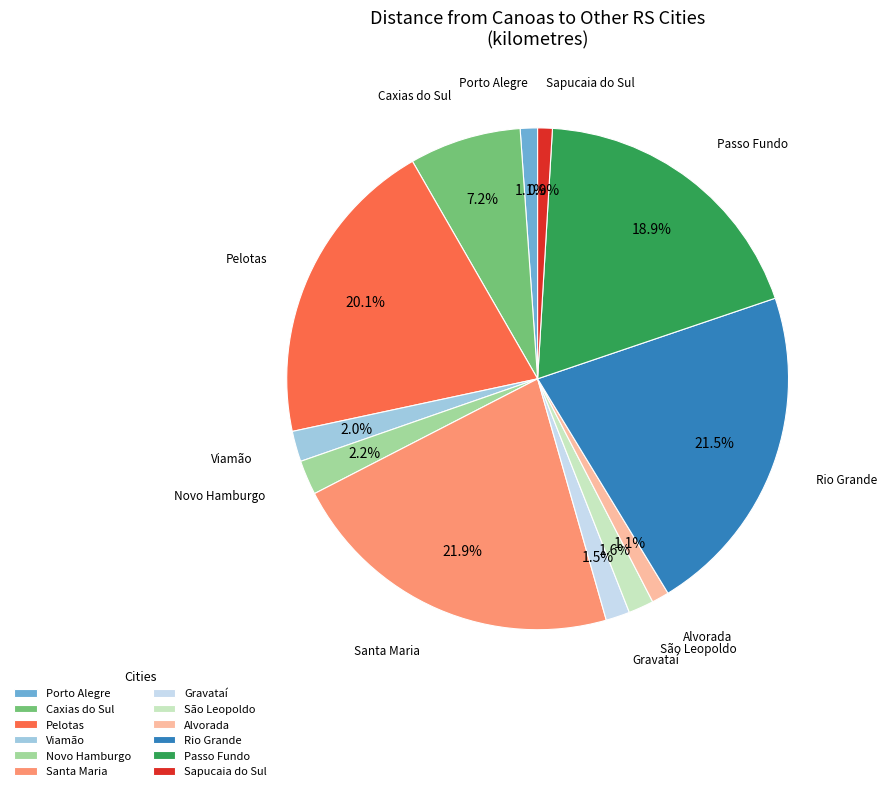

What is the ratio of the value at São Leopoldo to the value at Gravataí?

1.1